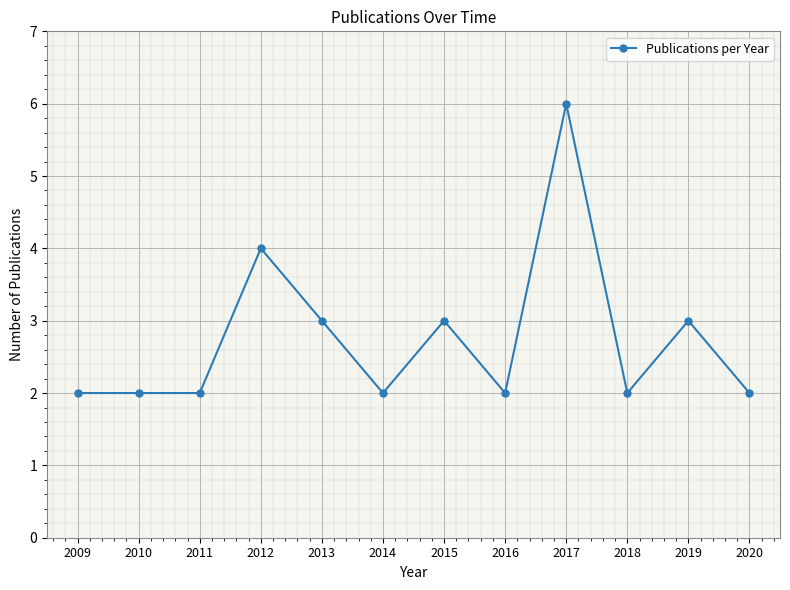

What is the value of the 12th point from the left?

2